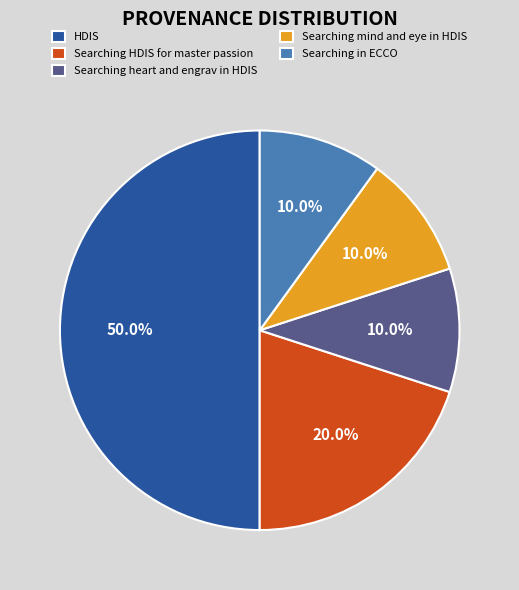

To the nearest percent, what percentage of the pie is HDIS?

50%